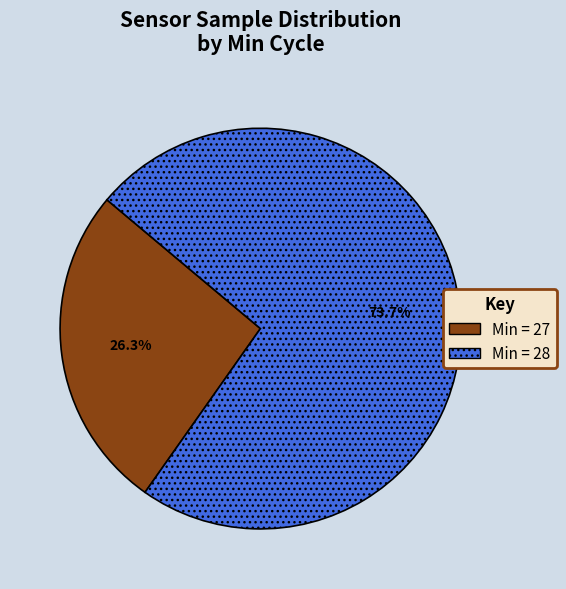

Does any single category account for the majority?

Yes